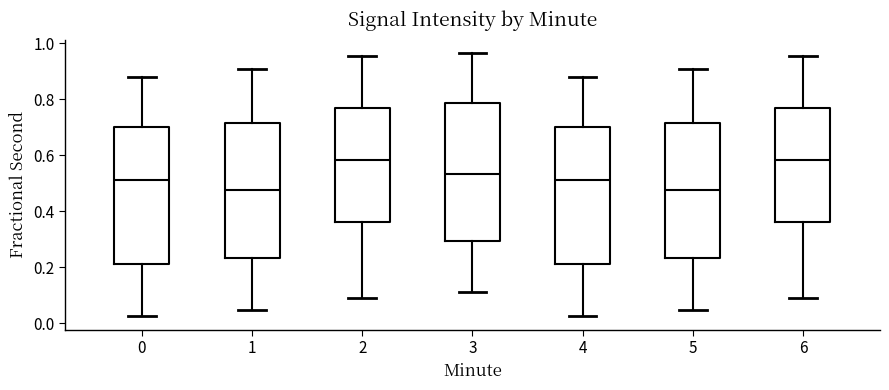

Reading left to right, transcribe this box plot: for each box, give where its median line is, the range the box spans, and where its two whiskers end, as read against the y-axis. The values are not printed on the chart, so give them approximately, as read against the axis.

0: median 0.52, box 0.22 to 0.70, whiskers 0.02 to 0.88
1: median 0.48, box 0.24 to 0.72, whiskers 0.04 to 0.90
2: median 0.58, box 0.36 to 0.78, whiskers 0.10 to 0.96
3: median 0.54, box 0.30 to 0.78, whiskers 0.12 to 0.96
4: median 0.52, box 0.22 to 0.70, whiskers 0.02 to 0.88
5: median 0.48, box 0.24 to 0.72, whiskers 0.04 to 0.90
6: median 0.58, box 0.36 to 0.78, whiskers 0.10 to 0.96